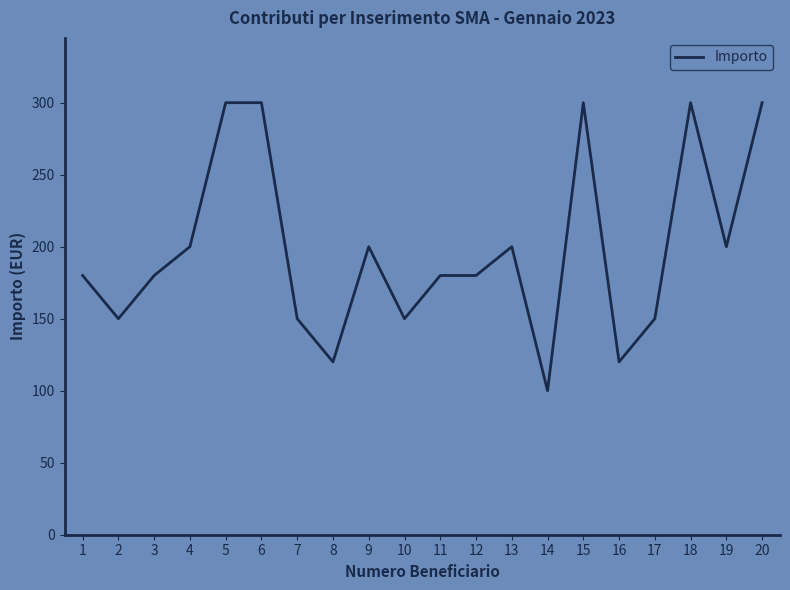

True or false: the data shows 284 at 11.

False